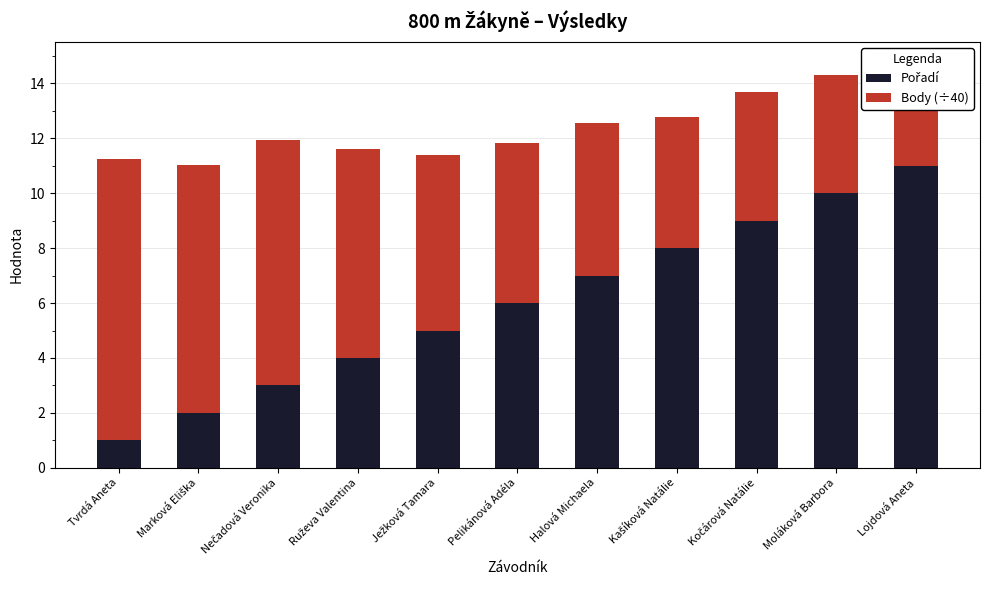

Are the bars horizontal?

No